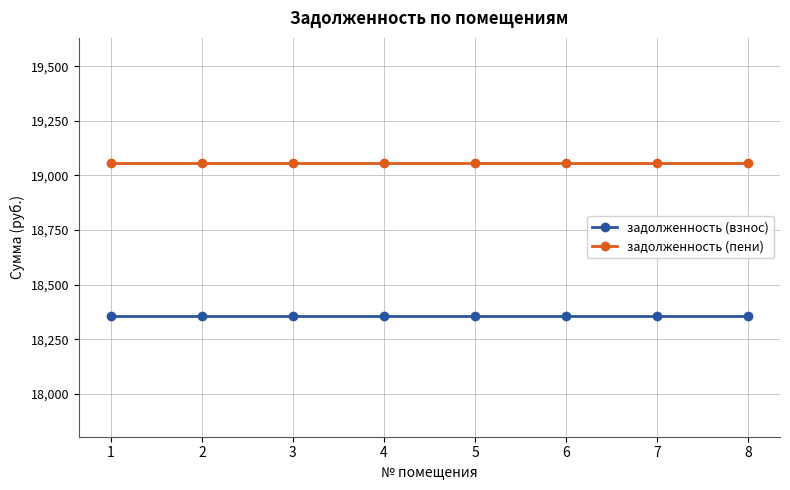

What value does the задолженность (взнос) series have at 6?

18355.7